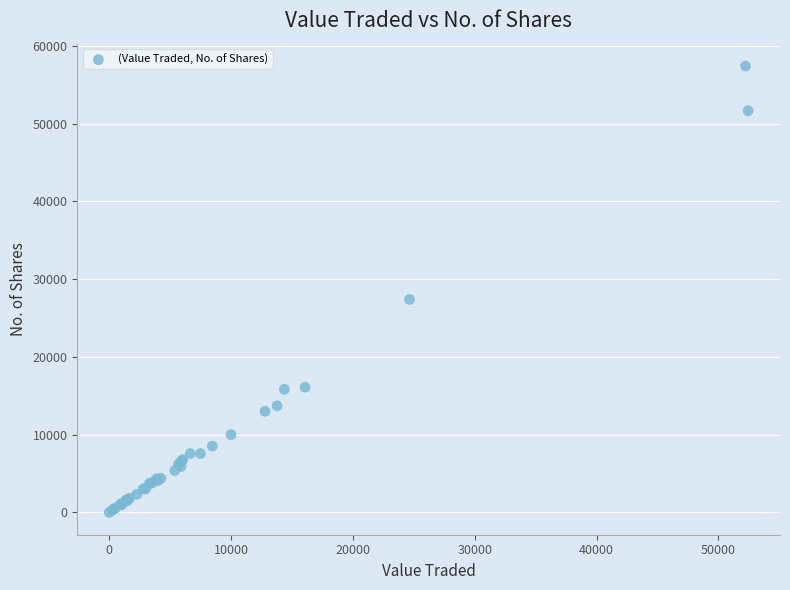

What Y value in the scatter plot is closest to 28698?

27387